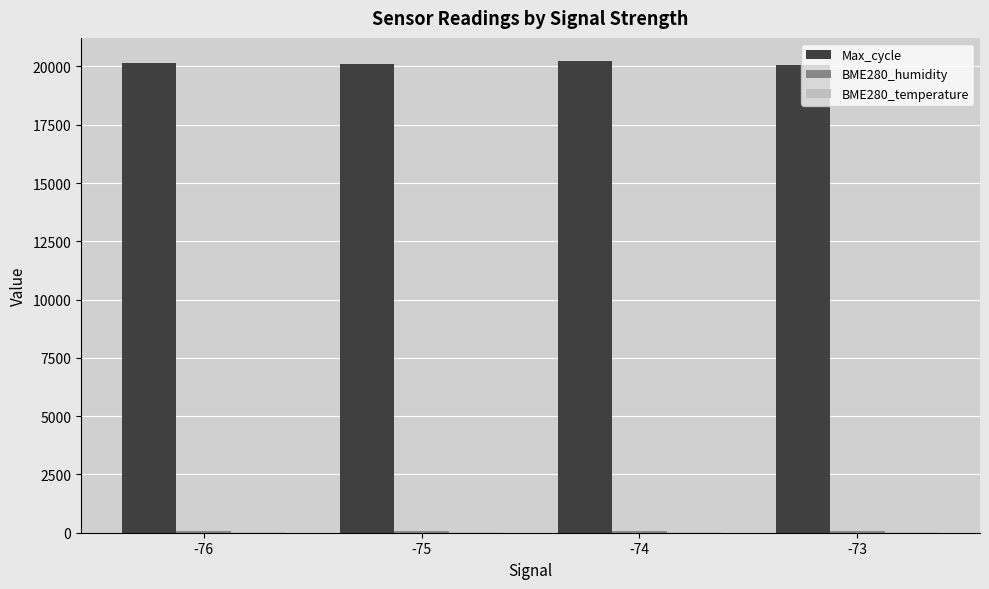

What is the greatest value displayed?

20215.0